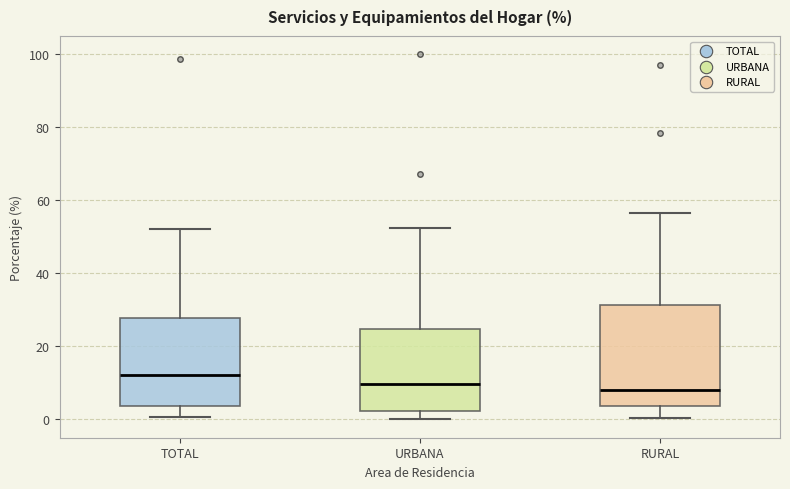

Which box has the highest median line?

TOTAL